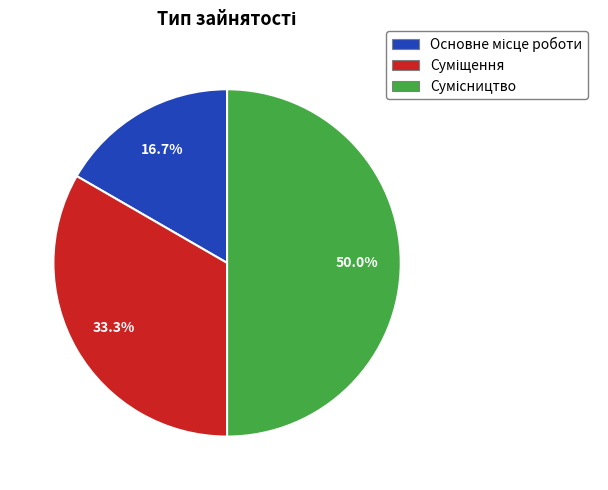

The Сумісництво slice represents 50% of the pie. True or false?

True